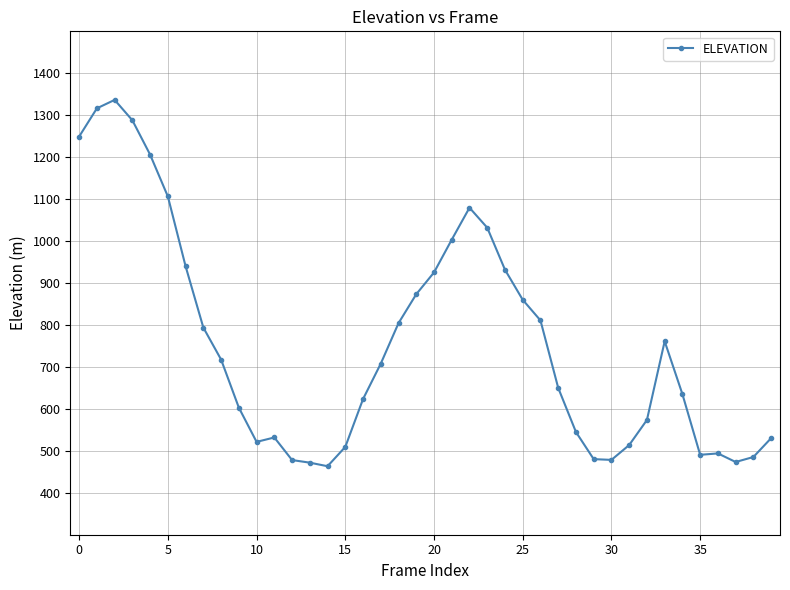

How many lines are shown in the chart?

1